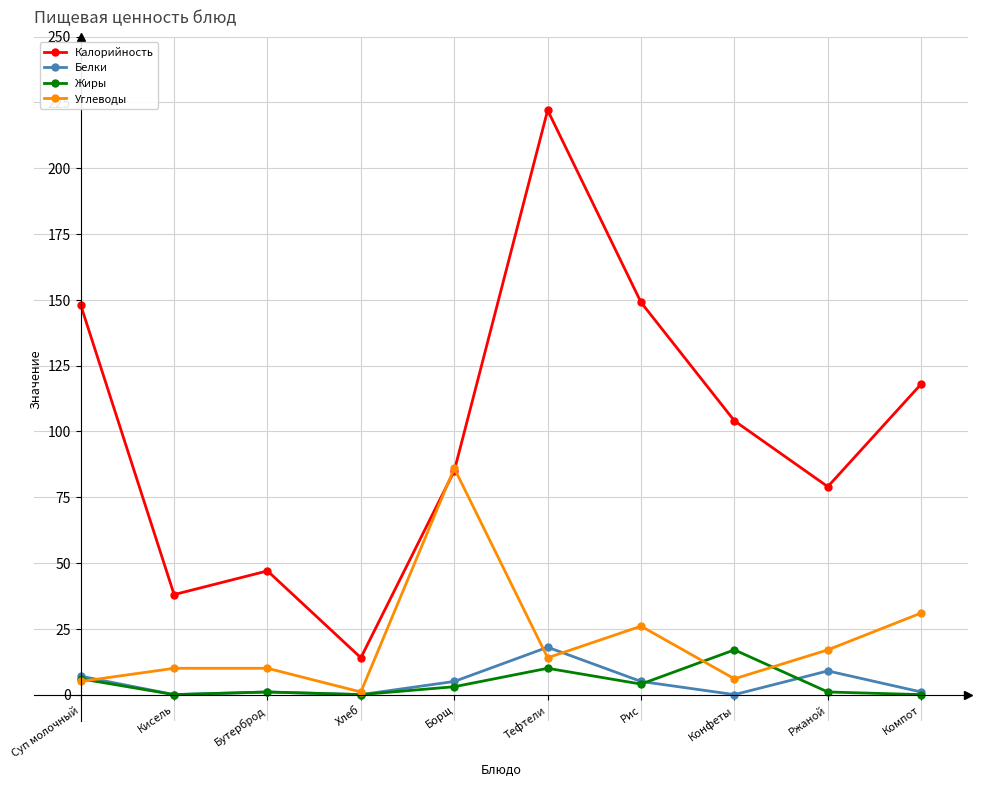

How many lines are shown in the chart?

4